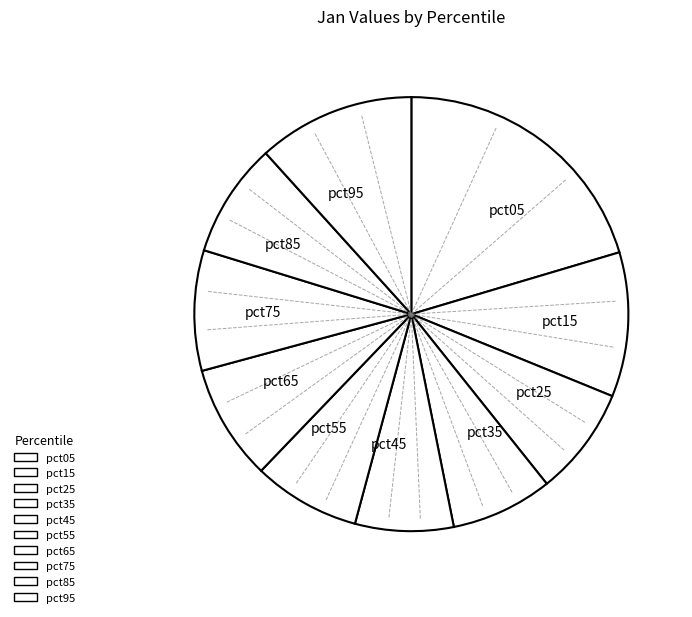

Which has a higher value, pct35 or pct05?

pct05